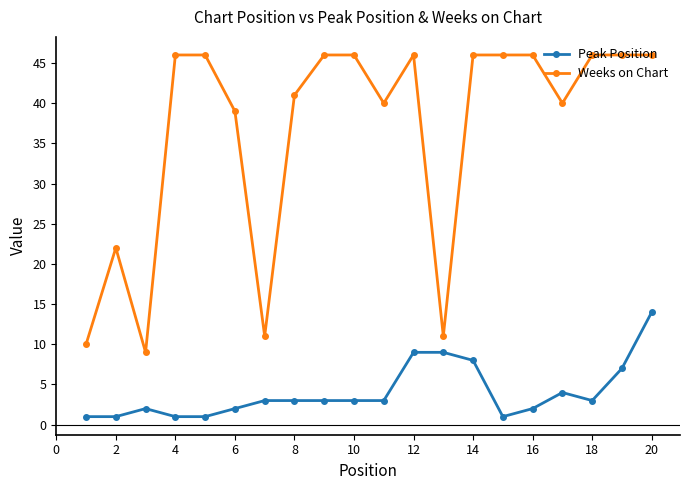

At how many categories does at least one series exceed 27?

15